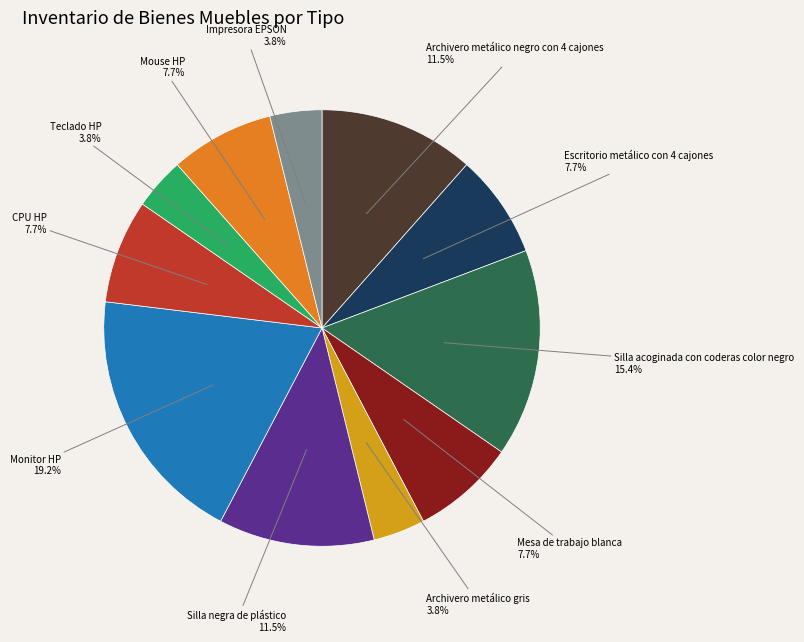

Does any single category account for the majority?

No